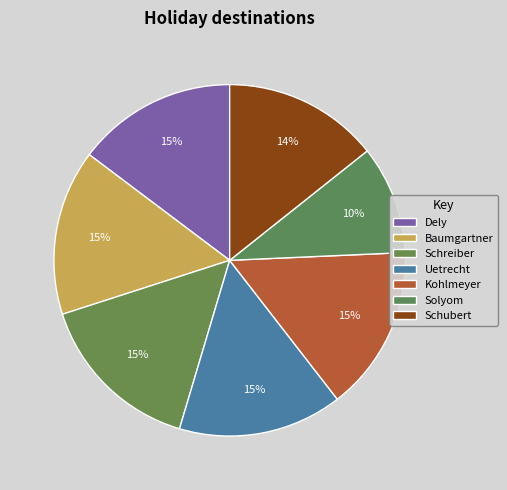

How many slices are in this pie chart?

7